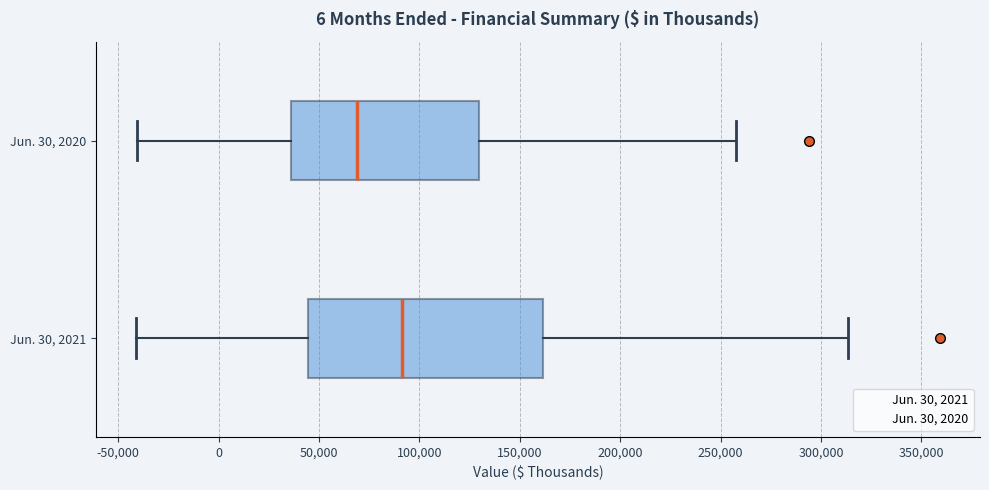

Where is the left edge of the box for Jun. 30, 2021 on the x-axis? The values are not printed on the chart, so give them approximately, as read against the axis.

45000